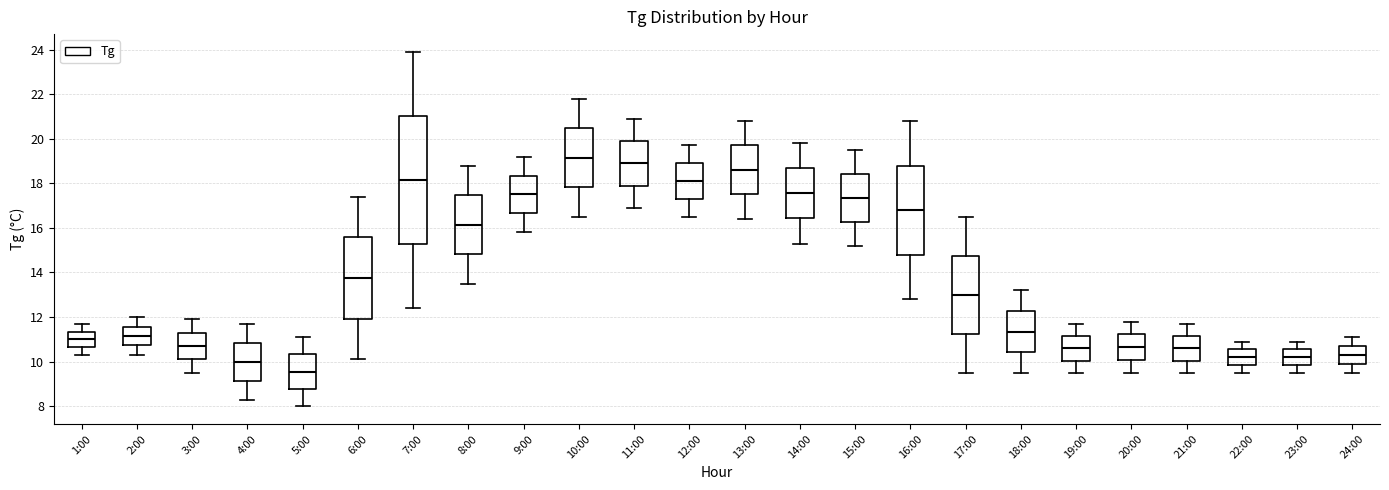

Which box's median line is the lowest?

5:00